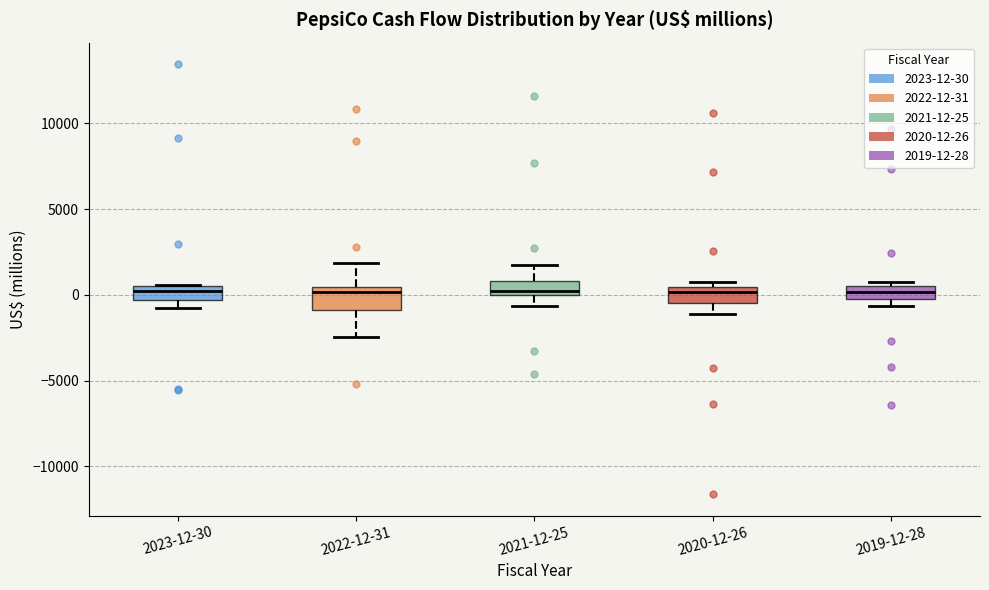

Where is the upper edge of the box for 2020-12-26 on the y-axis? The values are not printed on the chart, so give them approximately, as read against the axis.

500